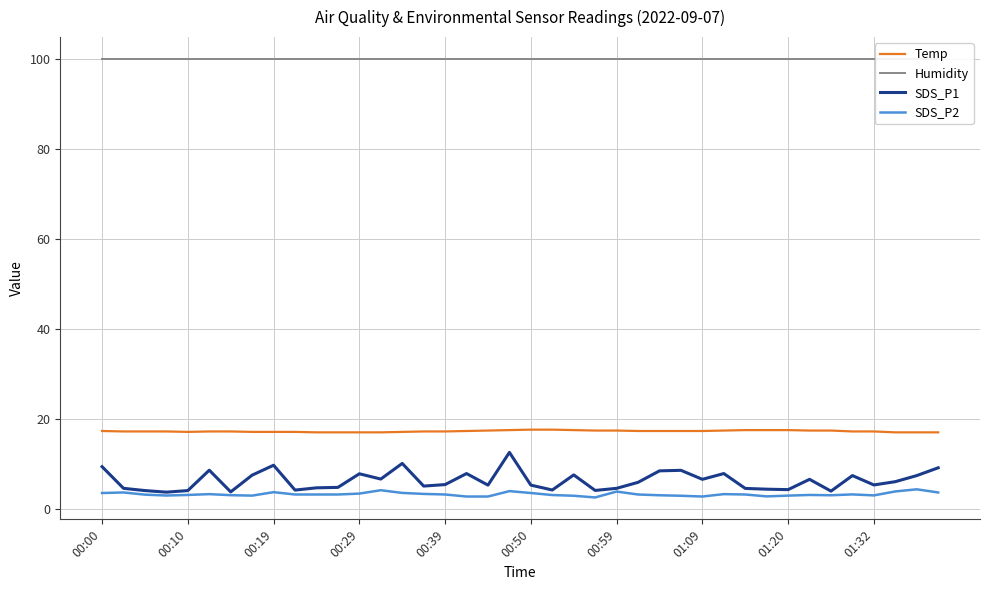

The SDS_P1 series shows 7.4 at 38. True or false?

True